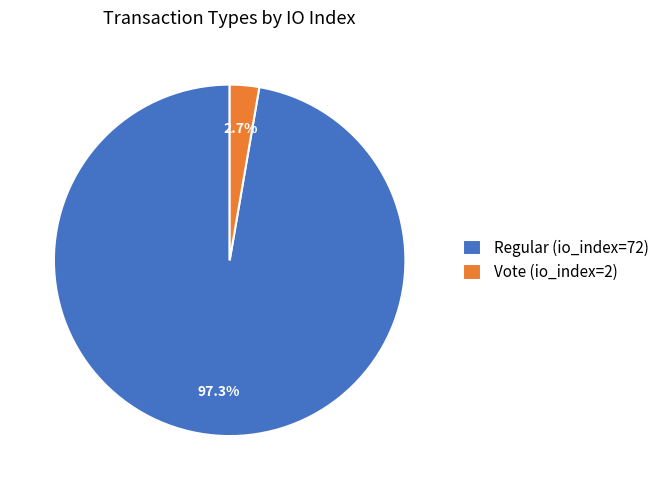

Rank the categories by value from highest to lowest.

Regular (io_index=72), Vote (io_index=2)